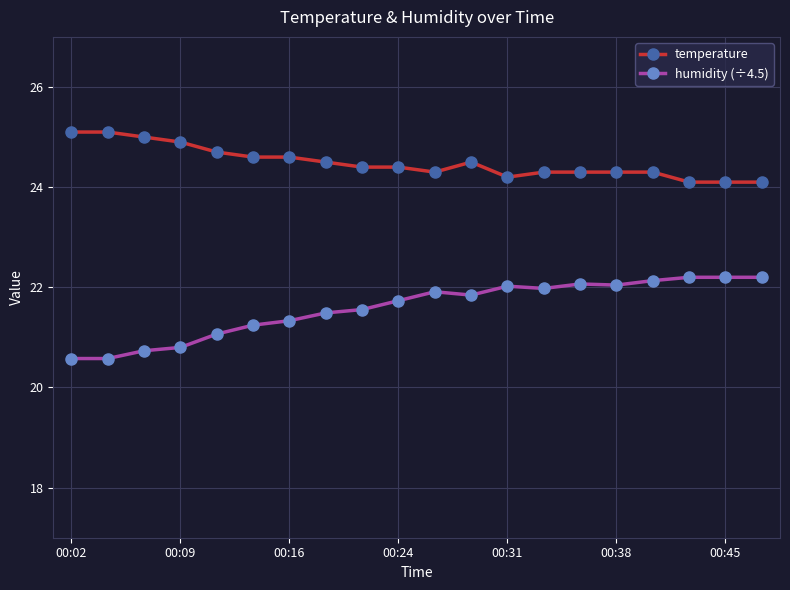

Which series has the largest range (max minus min)?

humidity (÷4.5)